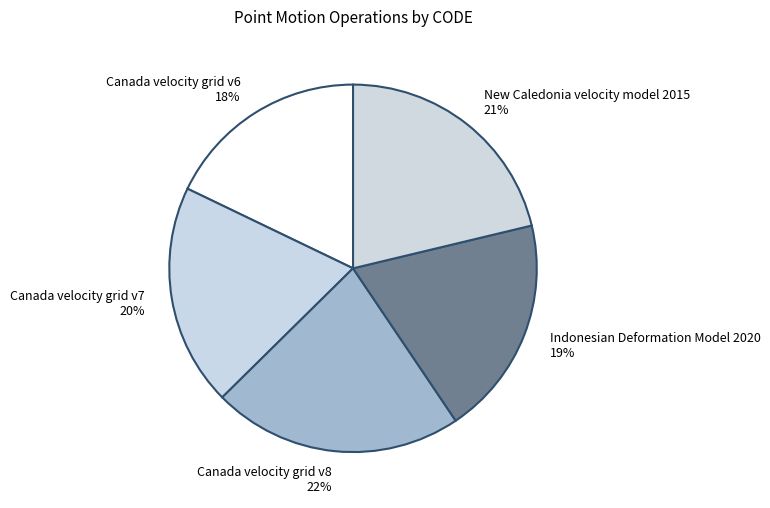

To the nearest percent, what portion does Canada velocity grid v8 represent?

22%